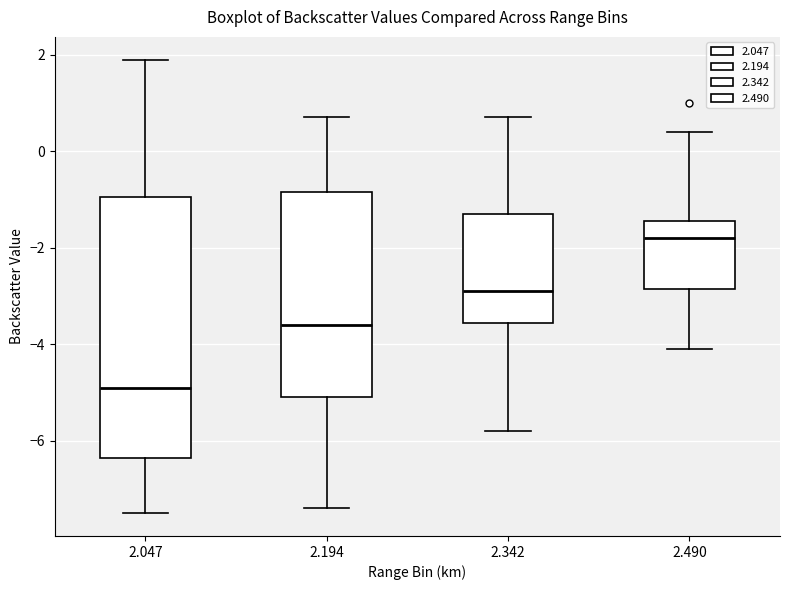

Reading left to right, transcribe this box plot: for each box, give where its median line is, the range the box spans, and where its two whiskers end, as read against the y-axis. The values are not printed on the chart, so give them approximately, as read against the axis.

2.047: median -4.8, box -6.4 to -1.0, whiskers -7.4 to 2.0
2.194: median -3.6, box -5.0 to -0.8, whiskers -7.4 to 0.8
2.342: median -2.8, box -3.6 to -1.2, whiskers -5.8 to 0.8
2.490: median -1.8, box -2.8 to -1.4, whiskers -4.0 to 0.4